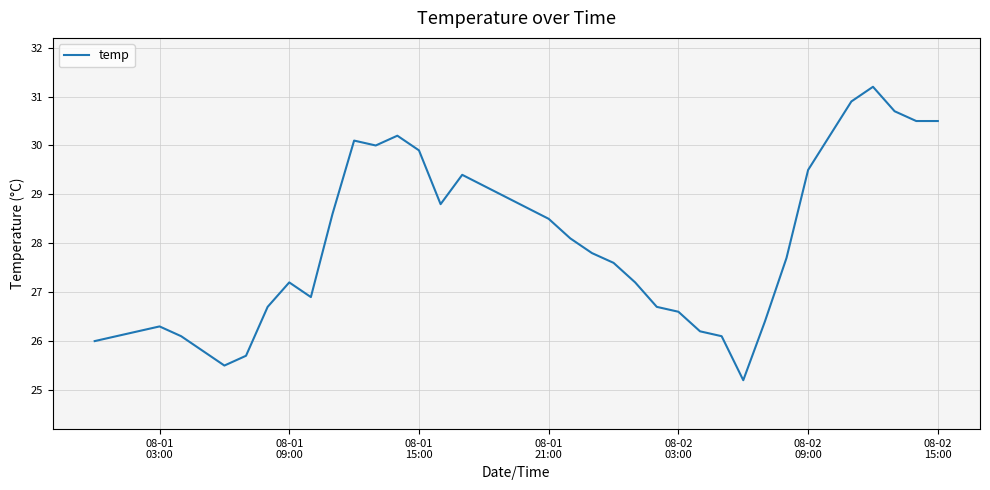

What is the greatest value displayed?

31.2